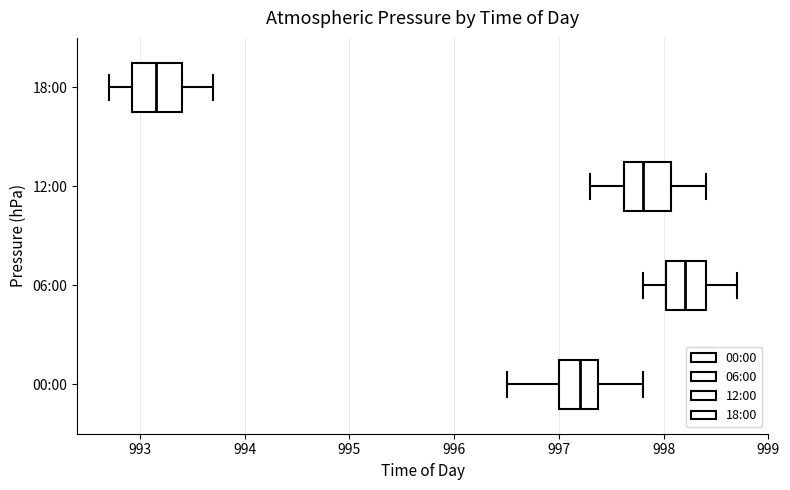

Reading bottom to top, transcribe this box plot: for each box, give where its median line is, the range the box spans, and where its two whiskers end, as read against the x-axis. The values are not printed on the chart, so give them approximately, as read against the axis.

00:00: median 997.2, box 997.0 to 997.4, whiskers 996.5 to 997.8
06:00: median 998.2, box 998.0 to 998.4, whiskers 997.8 to 998.7
12:00: median 997.8, box 997.6 to 998.1, whiskers 997.3 to 998.4
18:00: median 993.2, box 992.9 to 993.4, whiskers 992.7 to 993.7